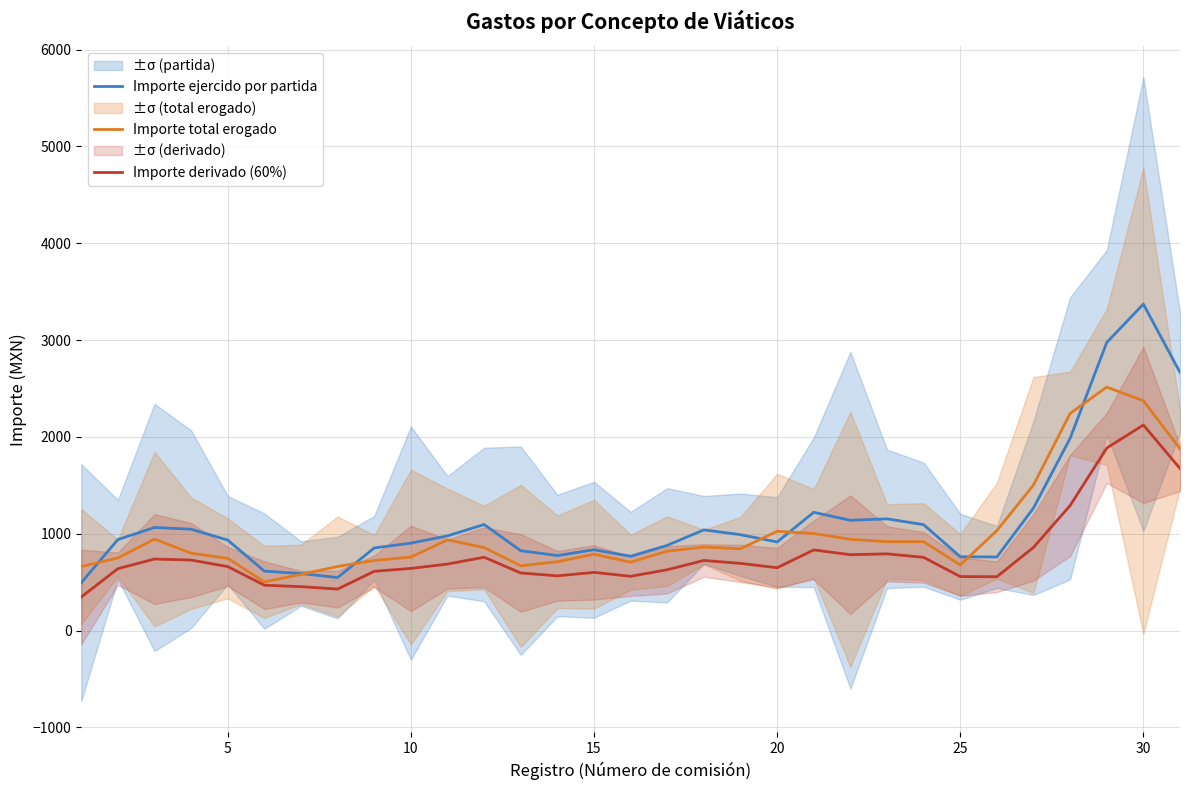

True or false: Importe derivado (60%) and Importe total erogado cross at least once.

False